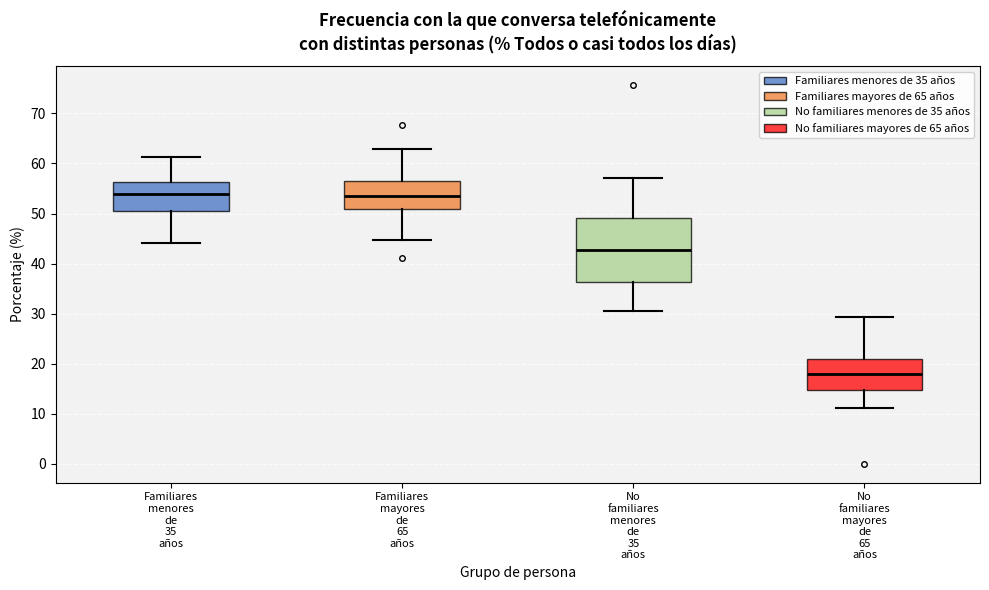

Comparing the boxes themselves (not the whiskers), which one is the tallest?

No familiares menores de 35 años